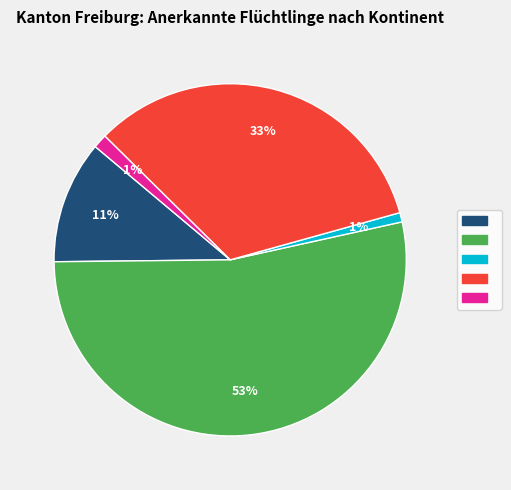

Is there a majority slice in this chart?

Yes